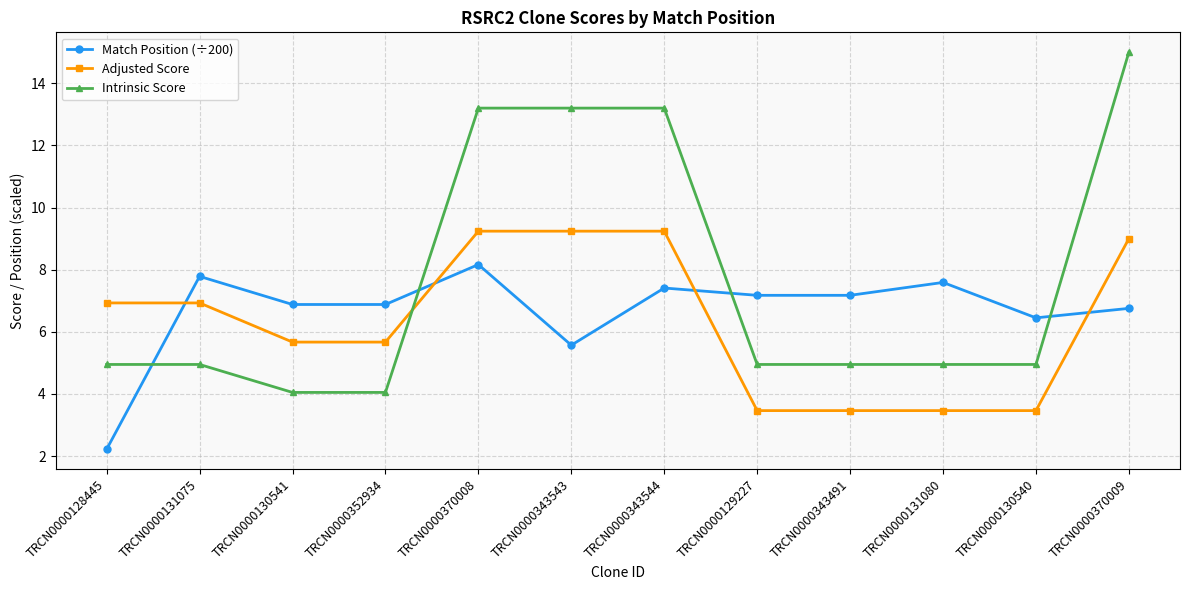

What is the label of the 4th point from the right?

TRCN0000343491